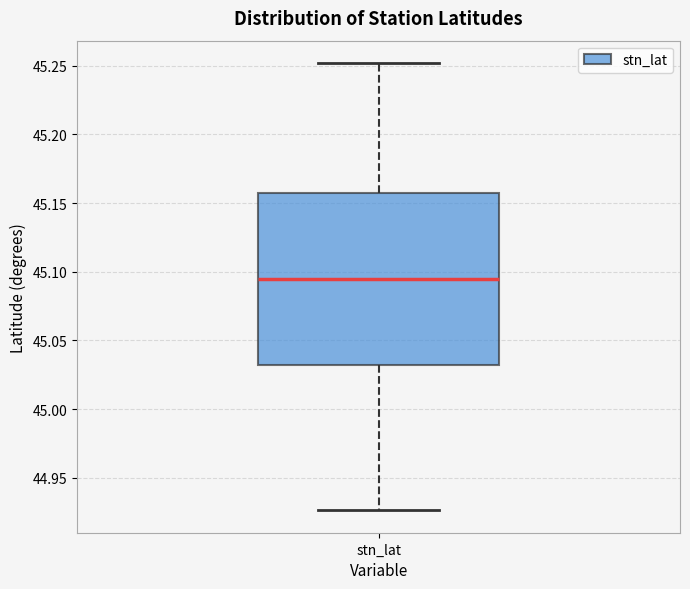

Where does the upper whisker of the box for stn_lat end on the y-axis? The values are not printed on the chart, so give them approximately, as read against the axis.

45.250